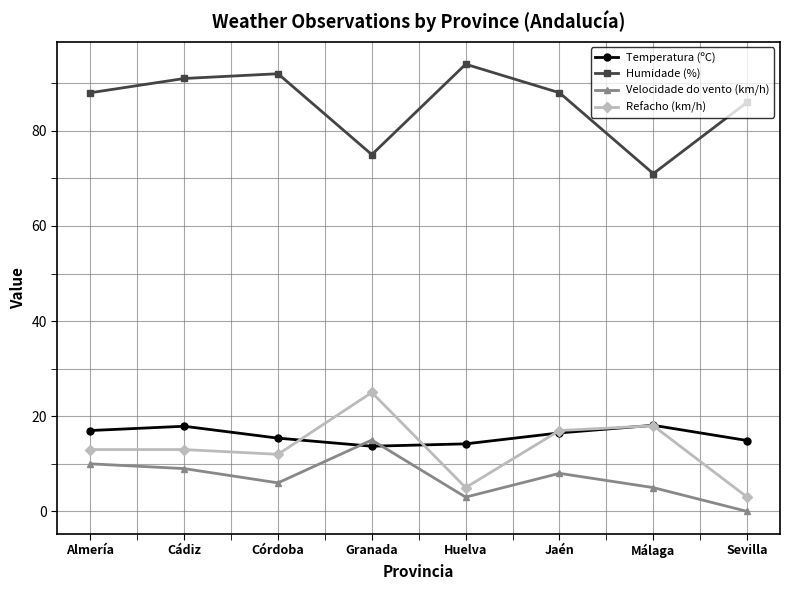

True or false: Temperatura (ºC) and Humidade (%) intersect in this chart.

False